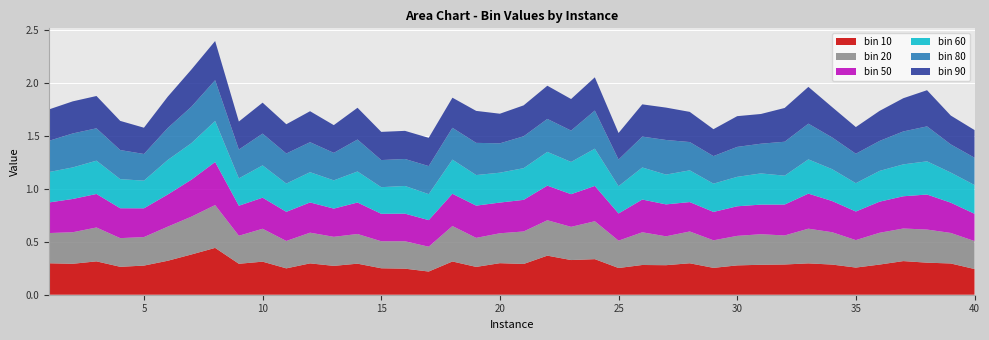

Reading left to right, transcribe all the data shown in this chart.

50: 0.3	0.3	0.3	0.3	0.3	0.3	0.3	0.4	0.3	0.3	0.3	0.3	0.3	0.3	0.3	0.3	0.3	0.3	0.3	0.3	0.3	0.3	0.3	0.3	0.3	0.3	0.3	0.3	0.3	0.3	0.3	0.3	0.3	0.3	0.3	0.3	0.3	0.3	0.3	0.3
60: 0.3	0.3	0.3	0.3	0.3	0.3	0.3	0.4	0.3	0.3	0.3	0.3	0.3	0.3	0.3	0.3	0.2	0.3	0.3	0.3	0.3	0.3	0.3	0.4	0.3	0.3	0.3	0.3	0.3	0.3	0.3	0.3	0.3	0.3	0.3	0.3	0.3	0.3	0.3	0.3
80: 0.3	0.3	0.3	0.3	0.3	0.3	0.3	0.4	0.3	0.3	0.3	0.3	0.3	0.3	0.3	0.3	0.3	0.3	0.3	0.3	0.3	0.3	0.3	0.4	0.3	0.3	0.3	0.3	0.3	0.3	0.3	0.3	0.3	0.3	0.3	0.3	0.3	0.3	0.3	0.3
90: 0.3	0.3	0.3	0.3	0.2	0.3	0.4	0.4	0.3	0.3	0.3	0.3	0.3	0.3	0.3	0.3	0.3	0.3	0.3	0.3	0.3	0.3	0.3	0.3	0.3	0.3	0.3	0.3	0.3	0.3	0.3	0.3	0.3	0.3	0.3	0.3	0.3	0.3	0.3	0.3
10: 0.3	0.3	0.3	0.3	0.3	0.3	0.4	0.4	0.3	0.3	0.2	0.3	0.3	0.3	0.2	0.2	0.2	0.3	0.3	0.3	0.3	0.4	0.3	0.3	0.3	0.3	0.3	0.3	0.3	0.3	0.3	0.3	0.3	0.3	0.3	0.3	0.3	0.3	0.3	0.2
20: 0.3	0.3	0.3	0.3	0.3	0.3	0.4	0.4	0.3	0.3	0.3	0.3	0.3	0.3	0.3	0.3	0.2	0.3	0.3	0.3	0.3	0.3	0.3	0.4	0.3	0.3	0.3	0.3	0.3	0.3	0.3	0.3	0.3	0.3	0.3	0.3	0.3	0.3	0.3	0.3